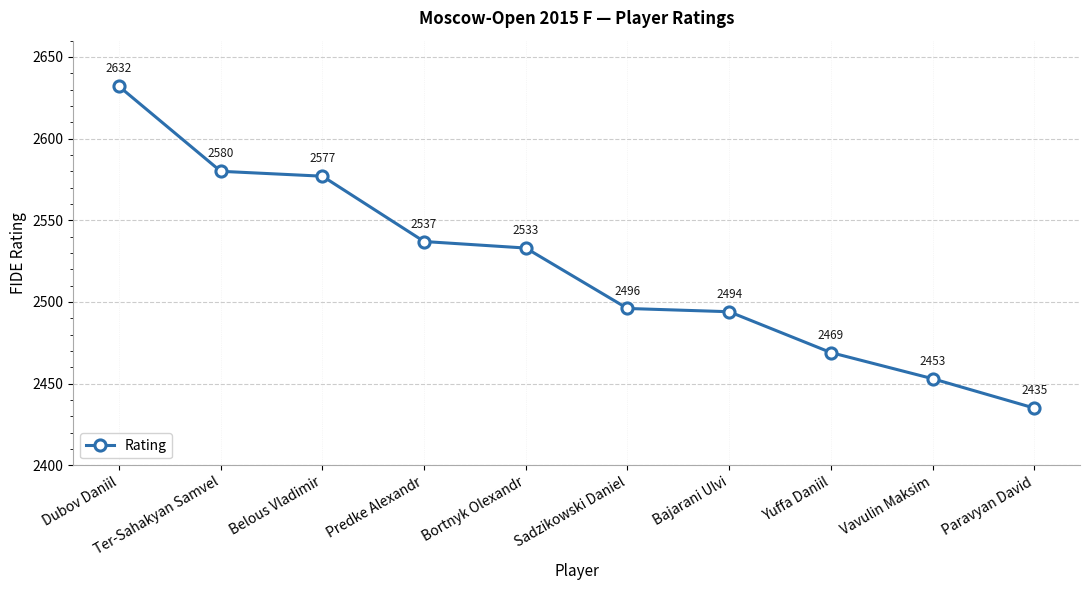

What is the label of the 6th point from the left?

Sadzikowski Daniel